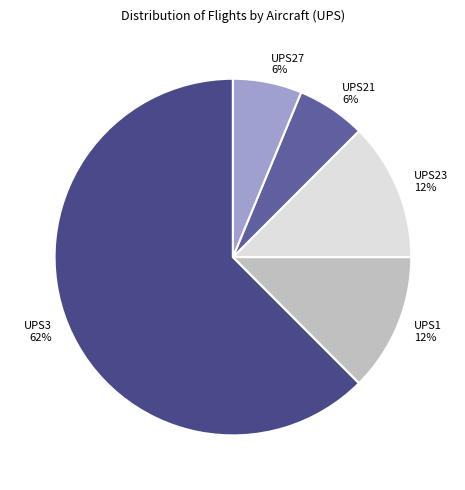

What is the ratio of the value at UPS27 to the value at UPS21?

1.0